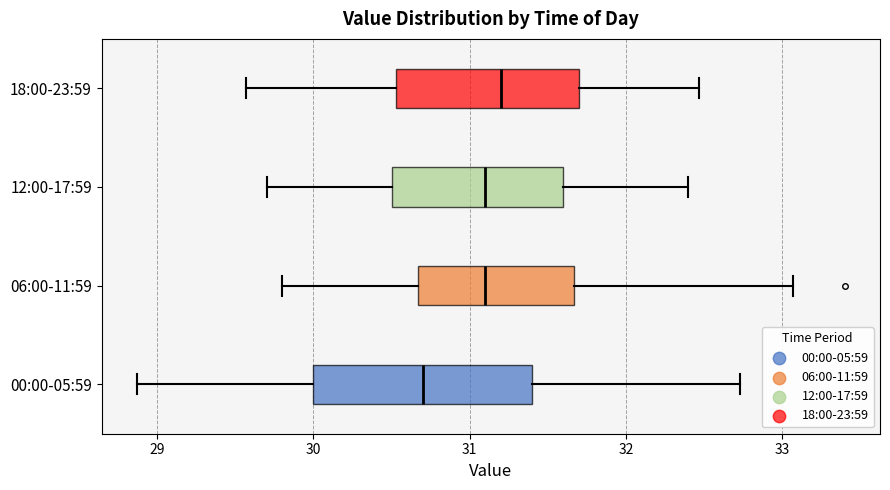

Where does the right whisker of the box for 18:00-23:59 end on the x-axis? The values are not printed on the chart, so give them approximately, as read against the axis.

32.5